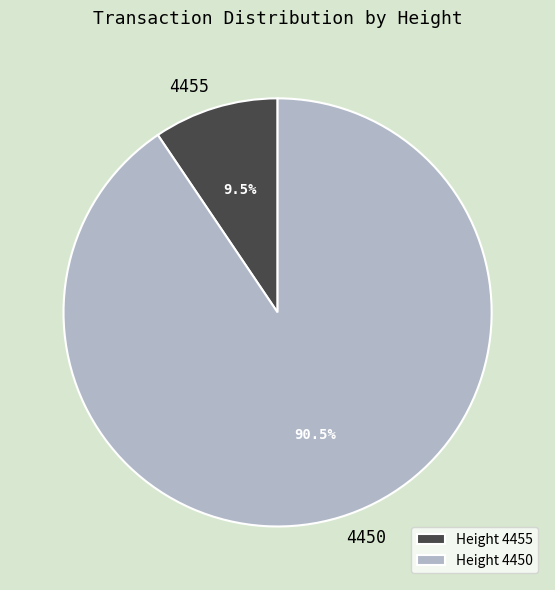

Which has a higher value, 4450 or 4455?

4450